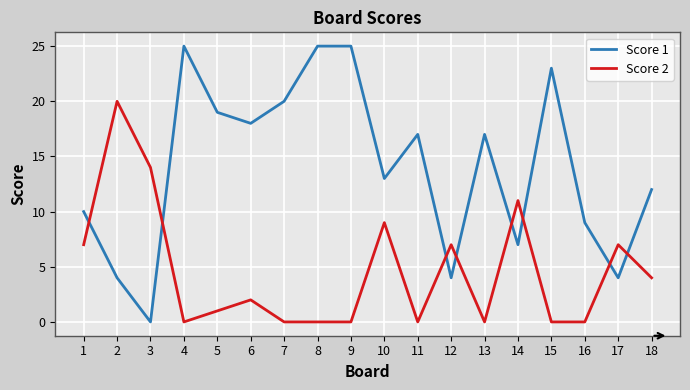

What is the maximum value for Score 1?

25